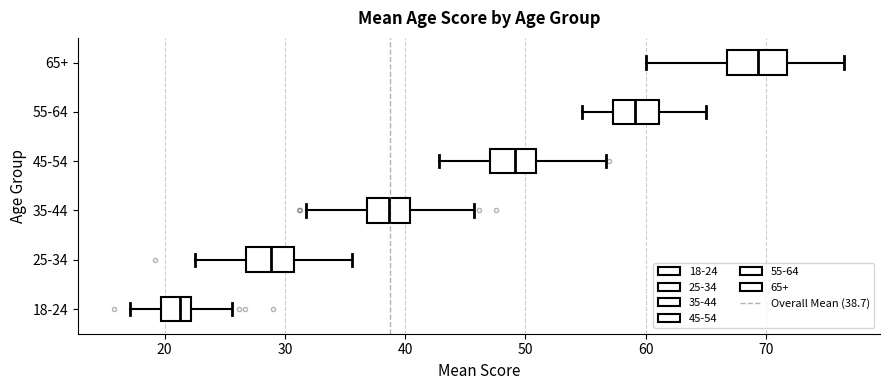

Which box is the widest, from its left edge to its right edge?

65+